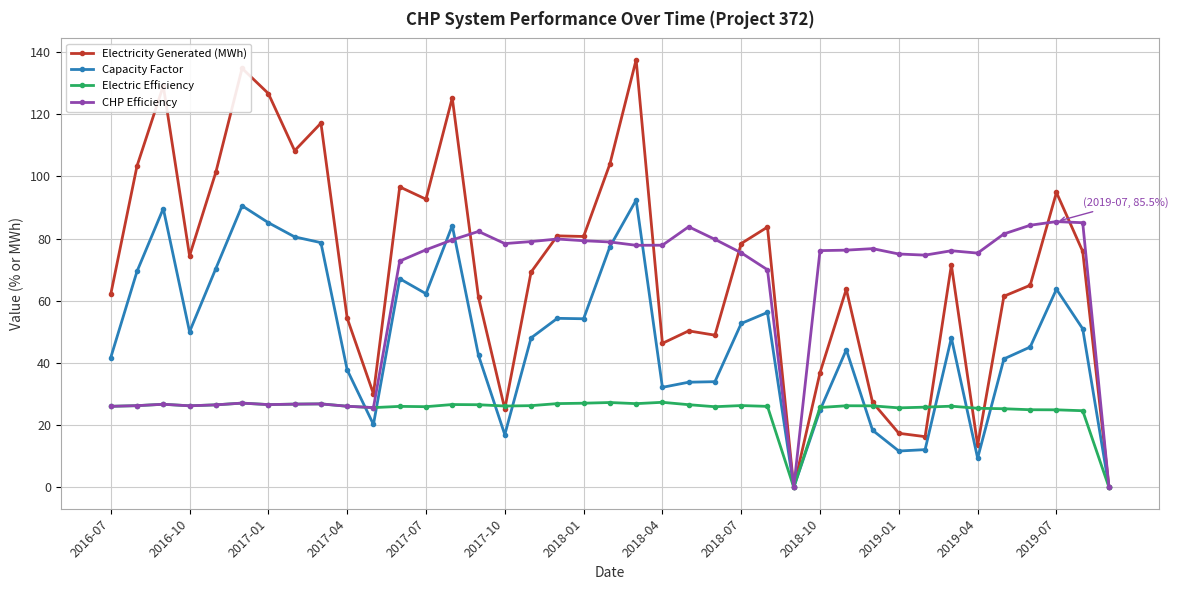

Which series has the widest spread of values?

Electricity Generated (MWh)